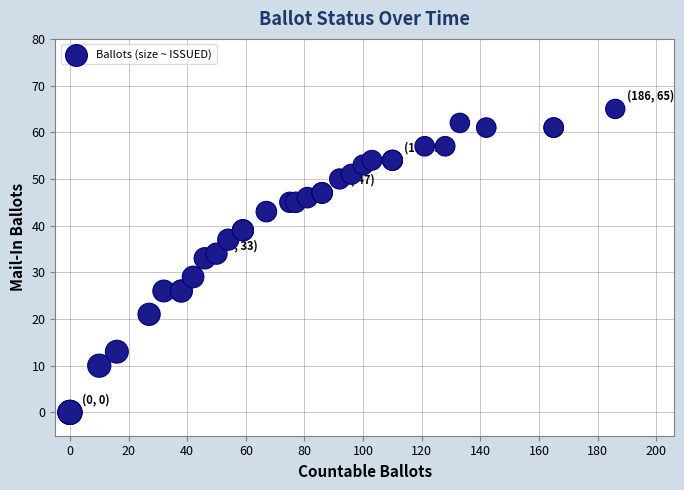

What Y value in the scatter plot is closest to 32?

33